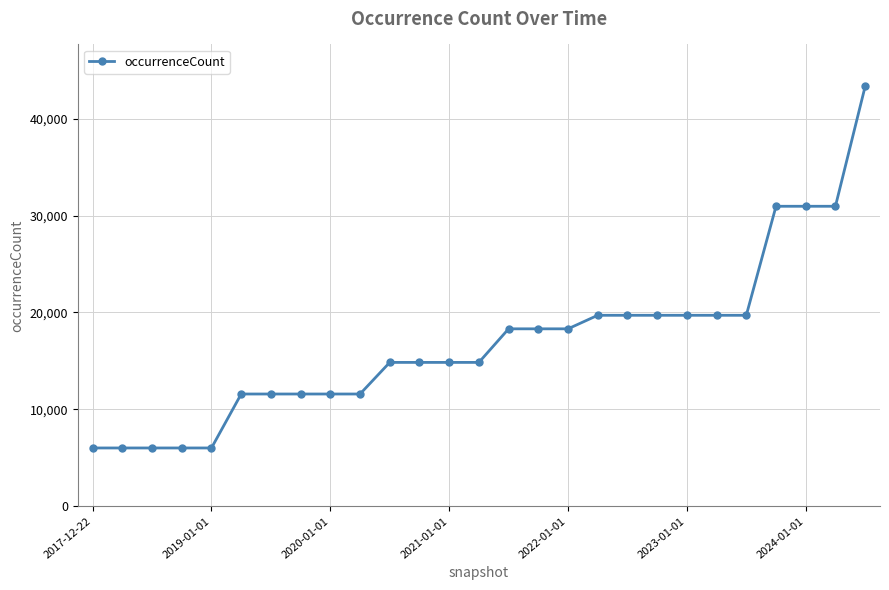

What is the value of the 18th point from the left?

19712